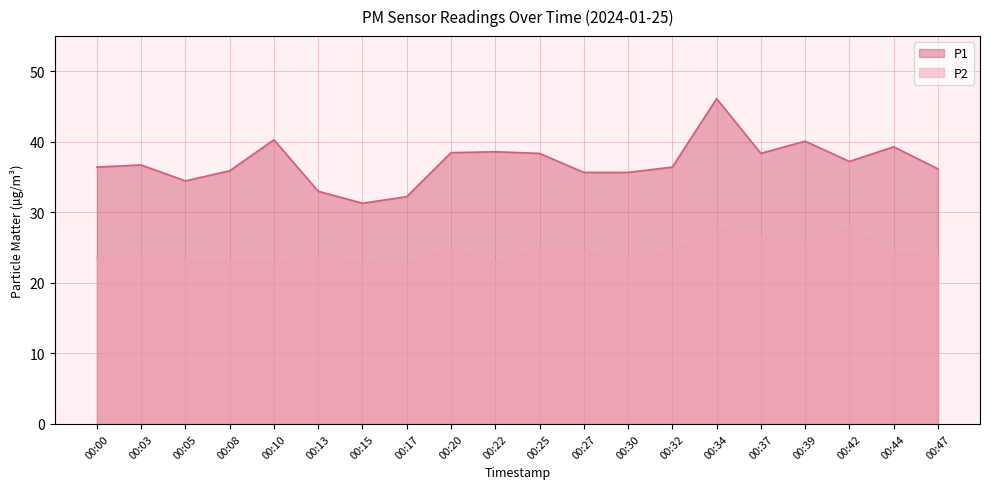

What is the difference between the P1 values at 00:22 and 00:42?

1.4